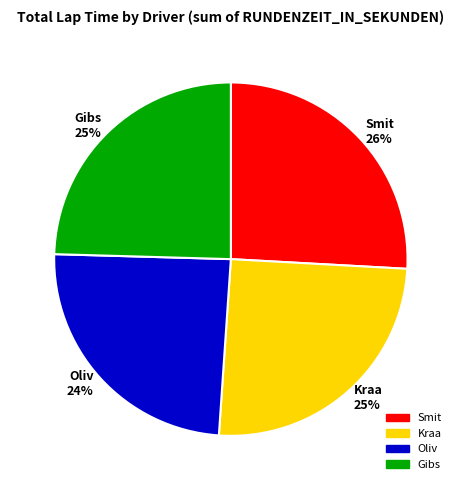

Count the number of slices in the pie.

4